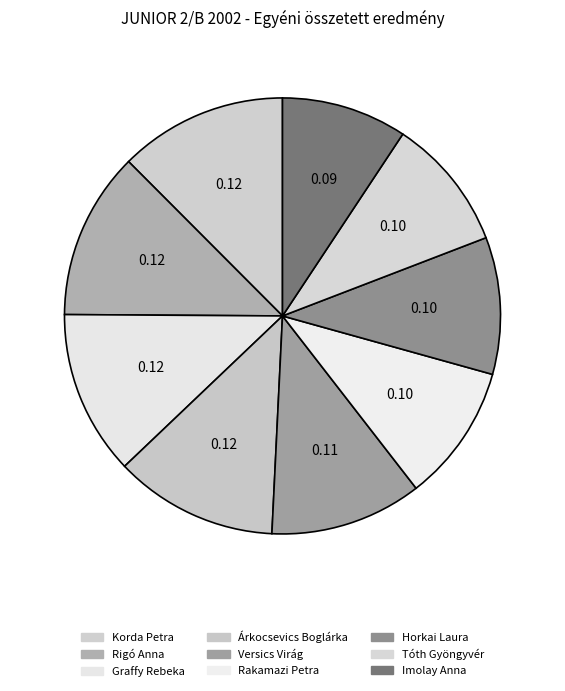

How many segments does this pie chart have?

9